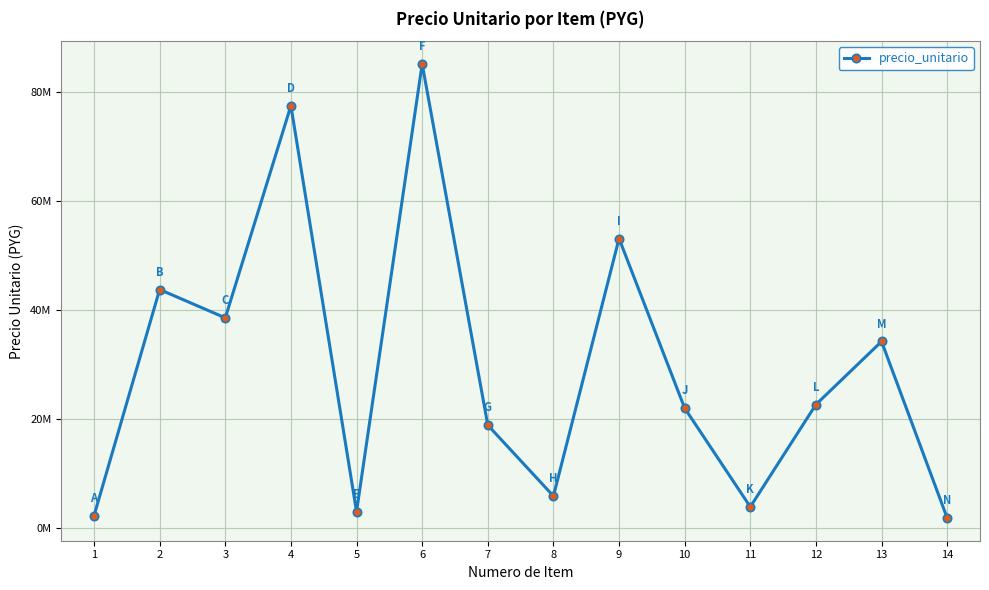

Does the chart display data point markers on the line(s)?

Yes